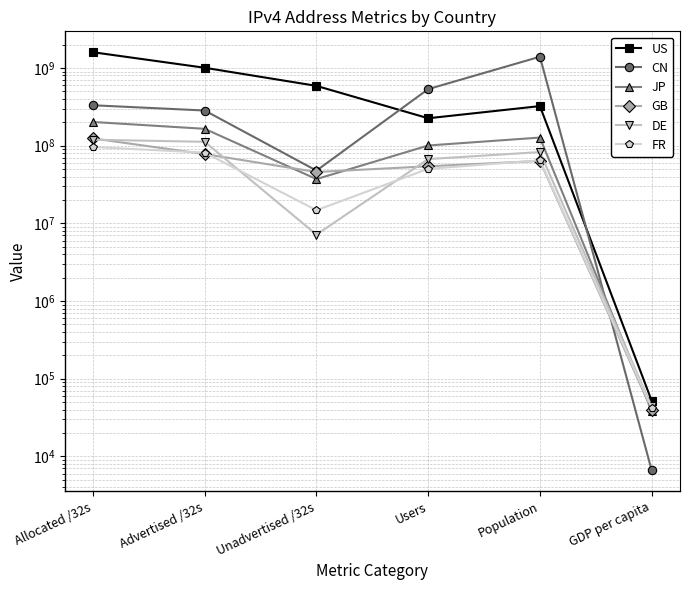

What is the difference between the second highest and minimum values in the FR series?

81222861